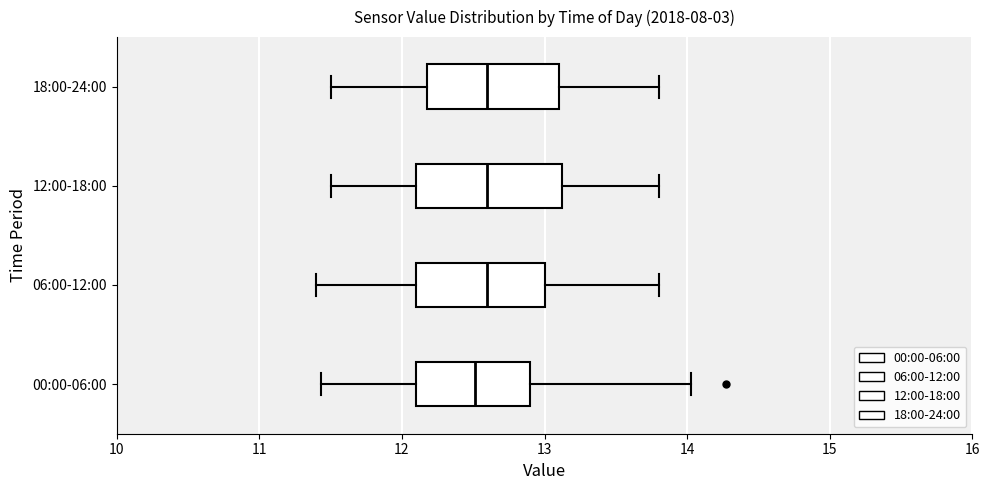

Reading bottom to top, read every box against the x-axis: the position of its median line, the range the box covers, and the ends of its whiskers. The values are not printed on the chart, so give them approximately, as read against the axis.

00:00-06:00: median 12.5, box 12.1 to 12.9, whiskers 11.4 to 14.0
06:00-12:00: median 12.6, box 12.1 to 13.0, whiskers 11.4 to 13.8
12:00-18:00: median 12.6, box 12.1 to 13.1, whiskers 11.5 to 13.8
18:00-24:00: median 12.6, box 12.2 to 13.1, whiskers 11.5 to 13.8